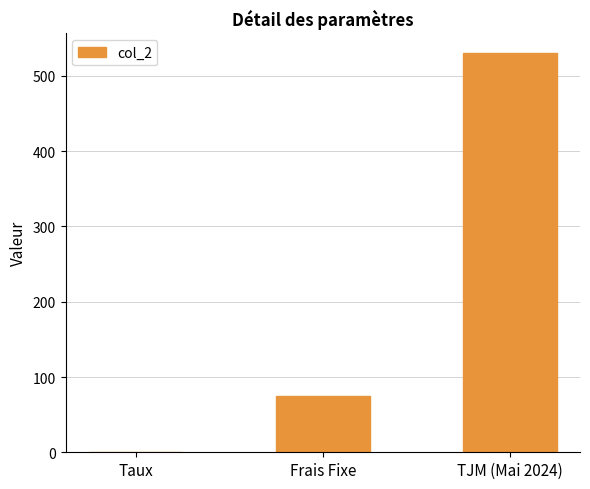

The value at TJM (Mai 2024) is 530.0. True or false?

True